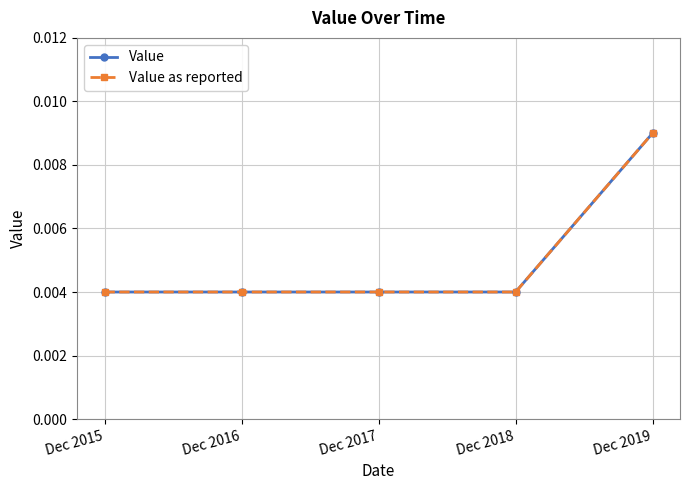

Is this an area chart (filled region under the line)?

No